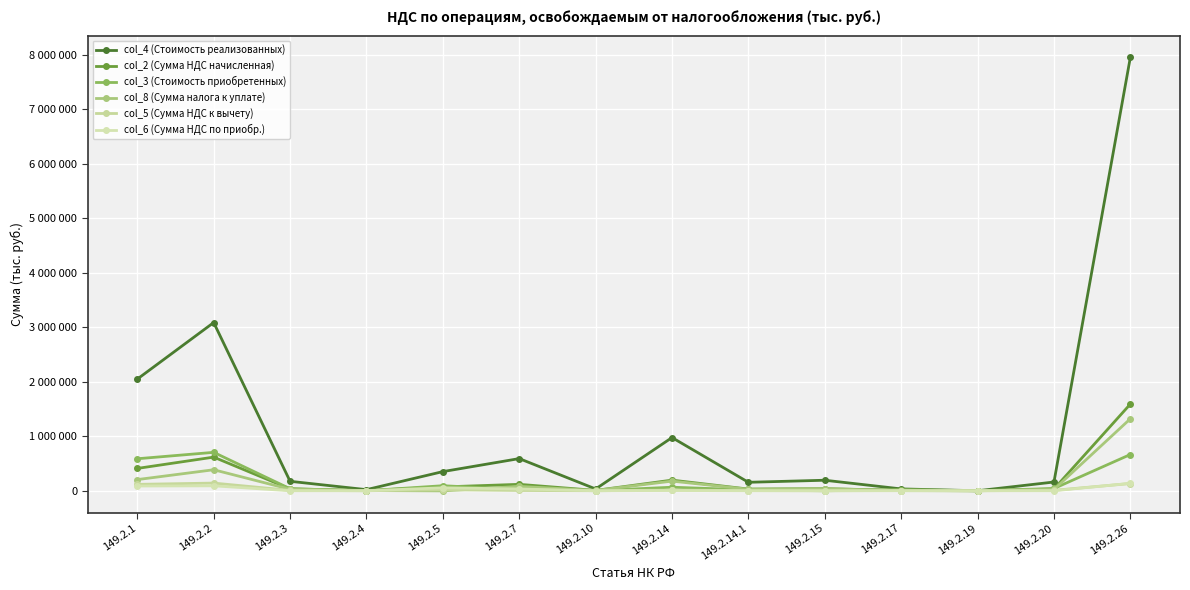

In col_8 (Сумма налога к уплате), how many points are lower than both neighbors (excluding endpoints)?

4